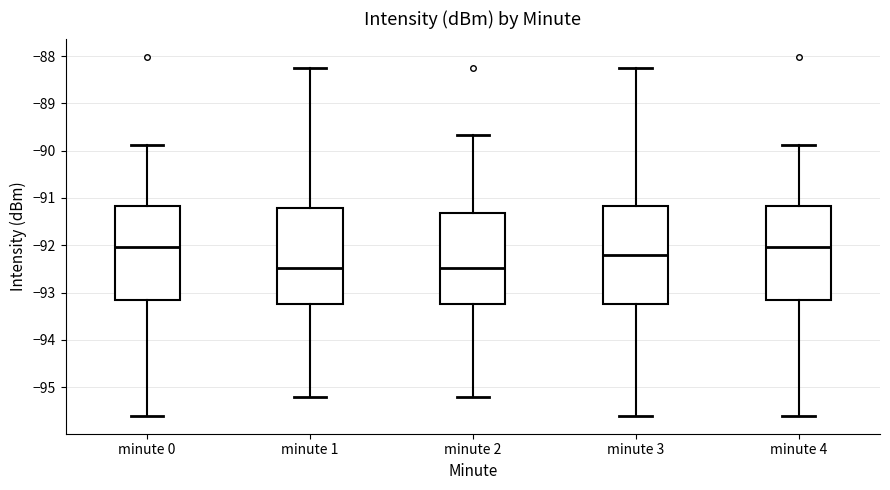

Reading left to right, read every box against the y-axis: the position of its median line, the range the box covers, and the ends of its whiskers. The values are not printed on the chart, so give them approximately, as read against the axis.

minute 0: median -92.0, box -93.1 to -91.2, whiskers -95.6 to -89.9
minute 1: median -92.5, box -93.2 to -91.2, whiskers -95.2 to -88.3
minute 2: median -92.5, box -93.2 to -91.3, whiskers -95.2 to -89.7
minute 3: median -92.2, box -93.2 to -91.2, whiskers -95.6 to -88.3
minute 4: median -92.0, box -93.1 to -91.2, whiskers -95.6 to -89.9